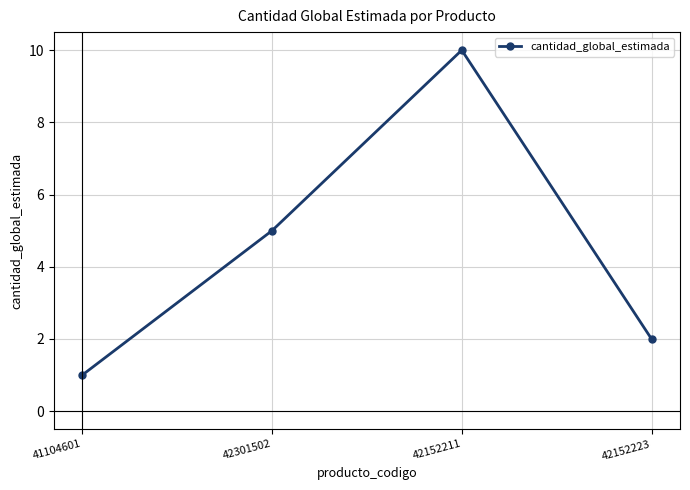

Is it true that the value at 42152211 is 17?

False